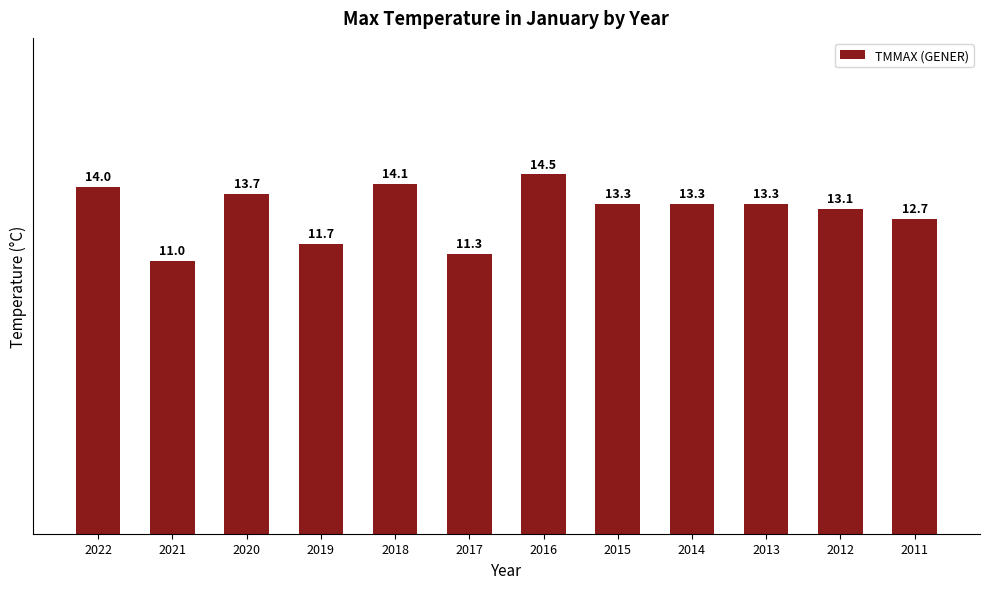

Reading right to left, extract all data points from this chart.

2011=12.7	2012=13.1	2013=13.3	2014=13.3	2015=13.3	2016=14.5	2017=11.3	2018=14.1	2019=11.7	2020=13.7	2021=11.0	2022=14.0